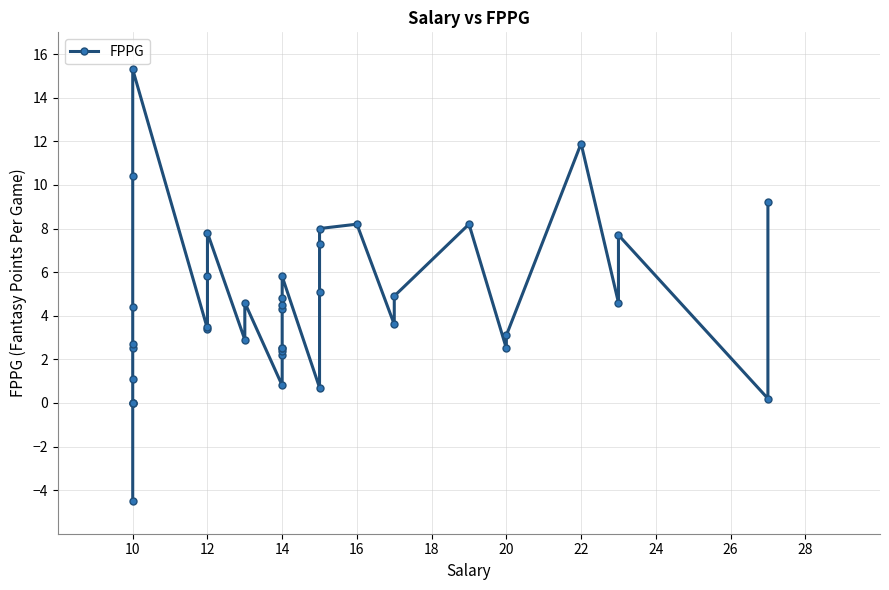

How many lines are shown in the chart?

1